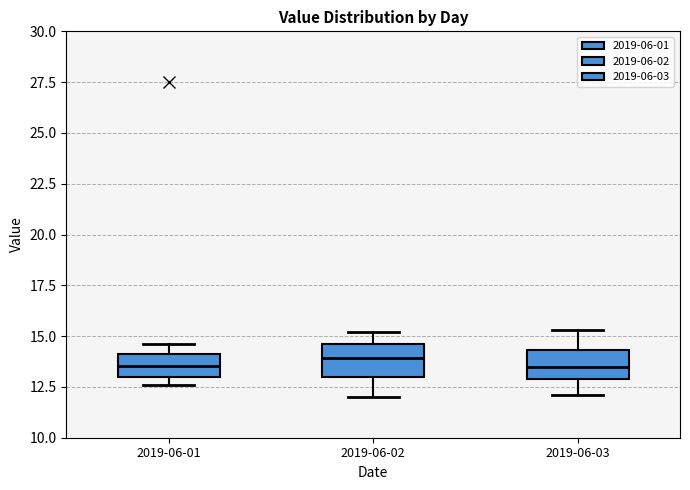

Where does the median line of the box for 2019-06-01 sit on the y-axis? The values are not printed on the chart, so give them approximately, as read against the axis.

13.5